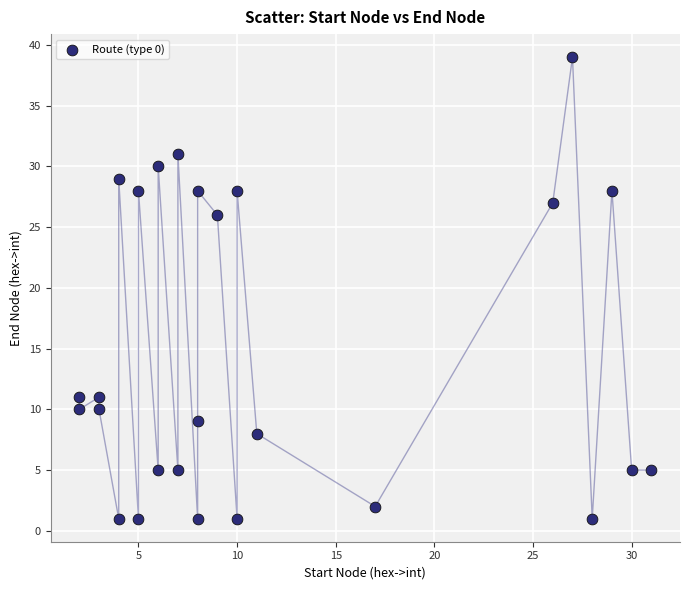

What Y value in the scatter plot is closest to 20?

26